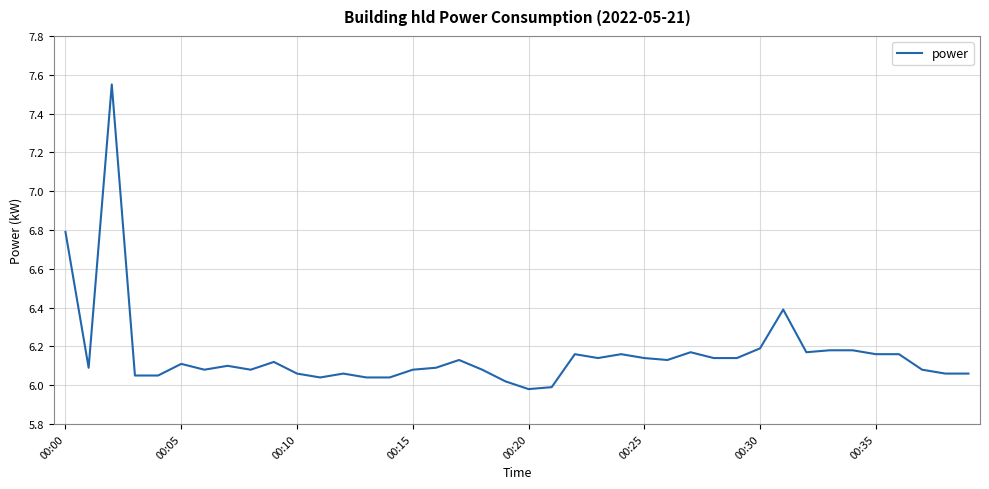

What is the difference between the maximum and minimum values?

1.6